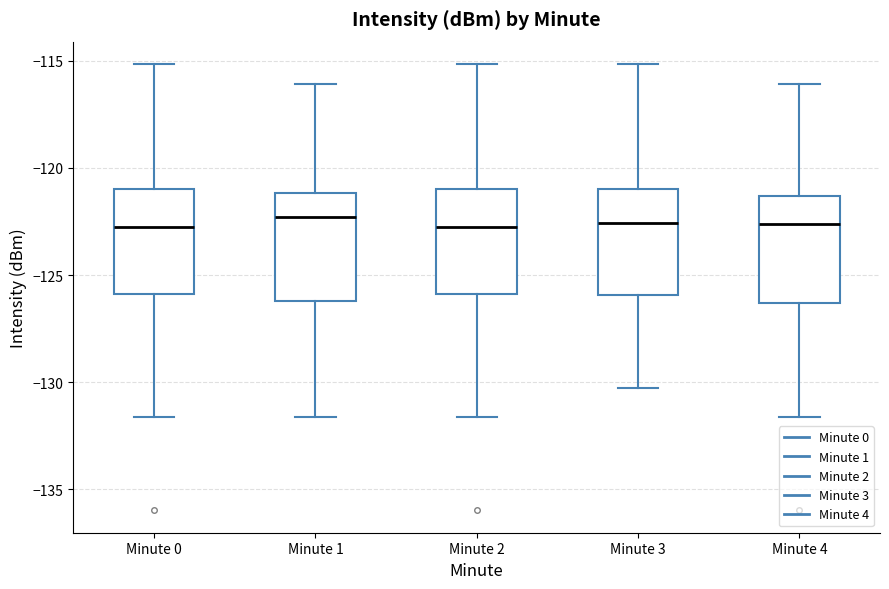

Reading left to right, read every box against the y-axis: the position of its median line, the range the box covers, and the ends of its whiskers. The values are not printed on the chart, so give them approximately, as read against the axis.

Minute 0: median -123.0, box -126.0 to -121.0, whiskers -131.5 to -115.0
Minute 1: median -122.5, box -126.0 to -121.0, whiskers -131.5 to -116.0
Minute 2: median -123.0, box -126.0 to -121.0, whiskers -131.5 to -115.0
Minute 3: median -122.5, box -126.0 to -121.0, whiskers -130.5 to -115.0
Minute 4: median -122.5, box -126.5 to -121.5, whiskers -131.5 to -116.0